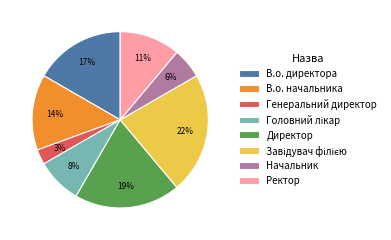

Is there a majority slice in this chart?

No